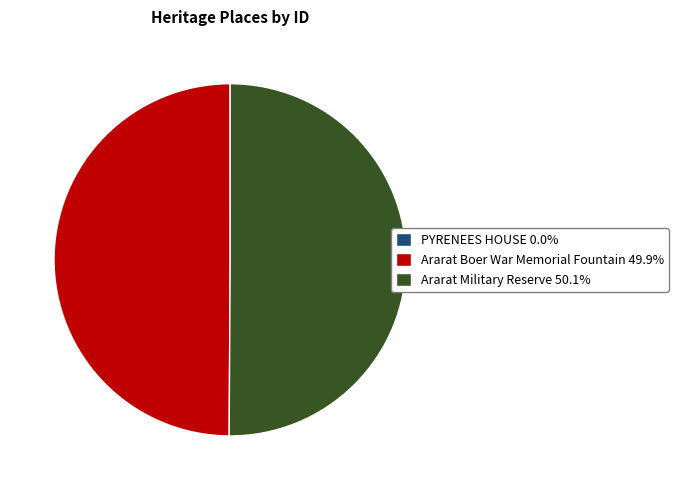

Approximately how many times larger is the value at Ararat Boer War Memorial Fountain 49.9% compared to Ararat Military Reserve 50.1%?

1.0